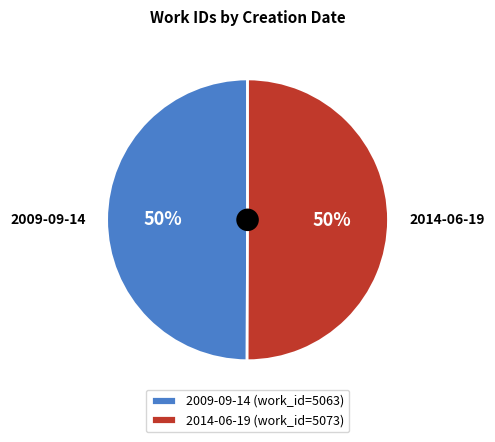

Is it true that 2014-06-19 is 50% of the pie?

True